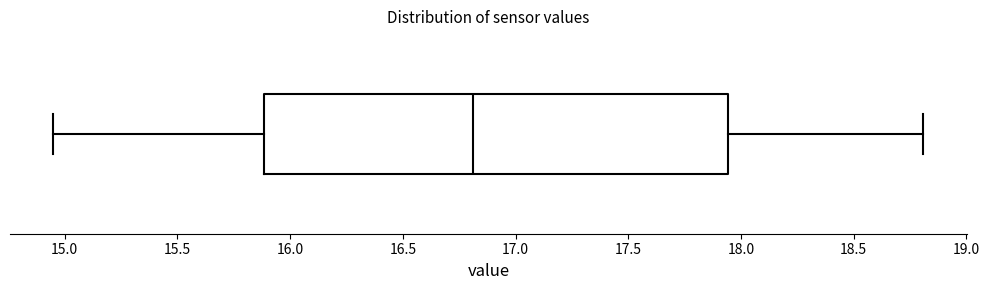

Transcribe this box plot: give where the median line is, the range the box spans, and where the two whiskers end, as read against the x-axis. The values are not printed on the chart, so give them approximately, as read against the axis.

median 16.80, box 15.90 to 17.95, whiskers 14.95 to 18.80